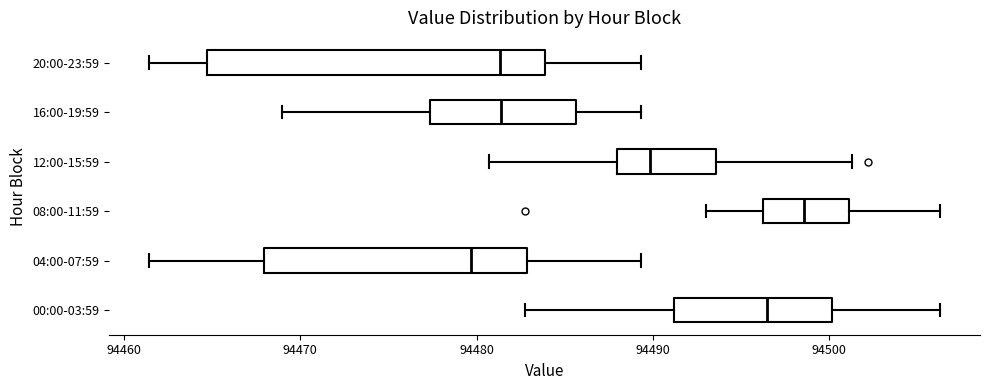

Reading bottom to top, transcribe this box plot: for each box, give where its median line is, the range the box spans, and where its two whiskers end, as read against the x-axis. The values are not printed on the chart, so give them approximately, as read against the axis.

00:00-03:59: median 94496, box 94491 to 94500, whiskers 94483 to 94506
04:00-07:59: median 94480, box 94468 to 94483, whiskers 94461 to 94489
08:00-11:59: median 94499, box 94496 to 94501, whiskers 94493 to 94506
12:00-15:59: median 94490, box 94488 to 94494, whiskers 94481 to 94501
16:00-19:59: median 94481, box 94477 to 94486, whiskers 94469 to 94489
20:00-23:59: median 94481, box 94465 to 94484, whiskers 94461 to 94489